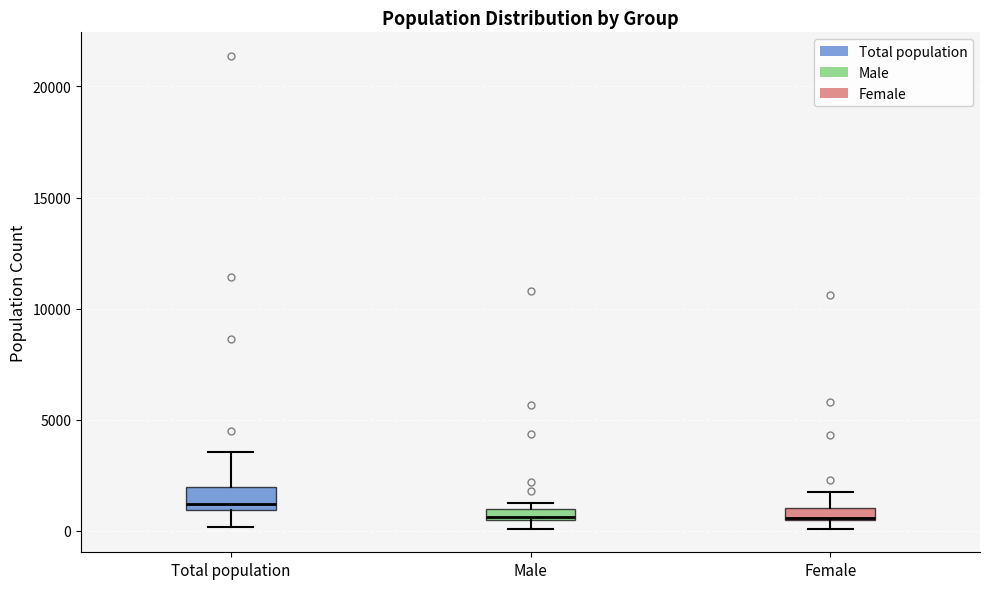

Where is the upper edge of the box for Male on the y-axis? The values are not printed on the chart, so give them approximately, as read against the axis.

1000